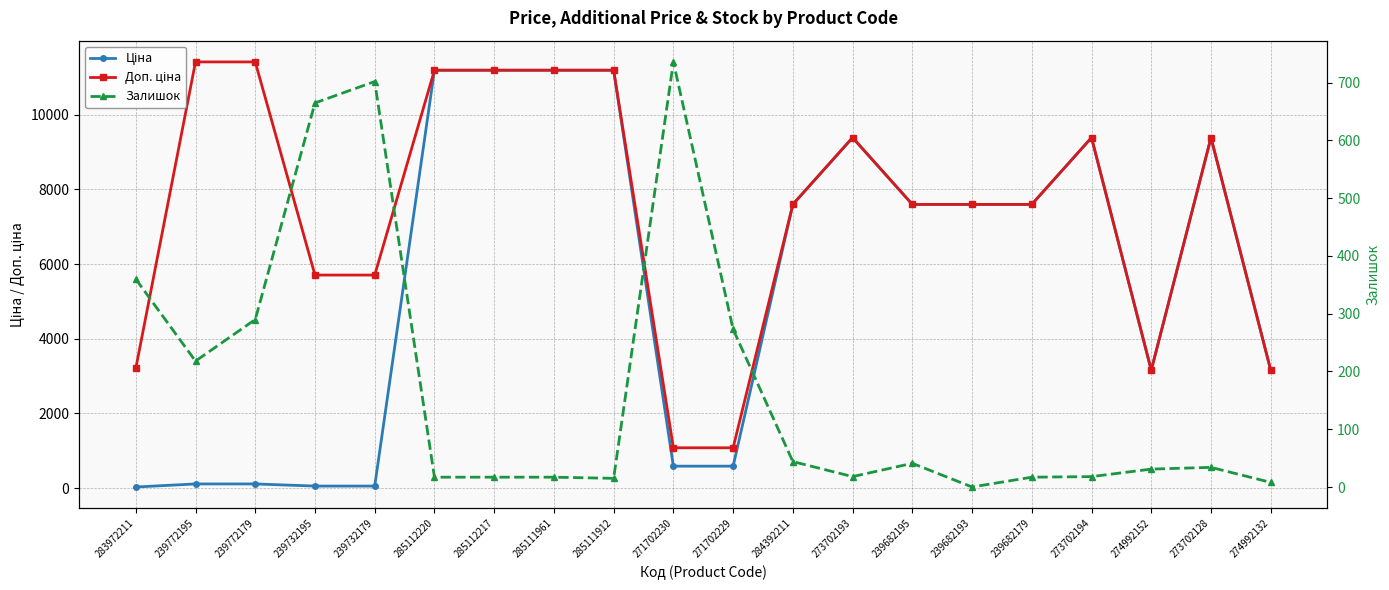

What is the sum of the Ціна values at 273702193 and 285111961?

20572.1